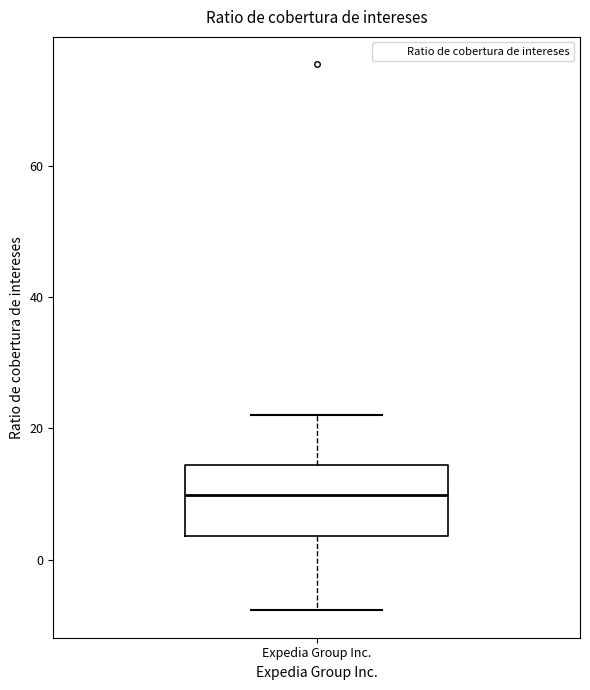

Read this box plot against the y-axis: the position of the median line, the range covered by the box, and the ends of both whiskers. The values are not printed on the chart, so give them approximately, as read against the axis.

median 10, box 4 to 14, whiskers -8 to 22